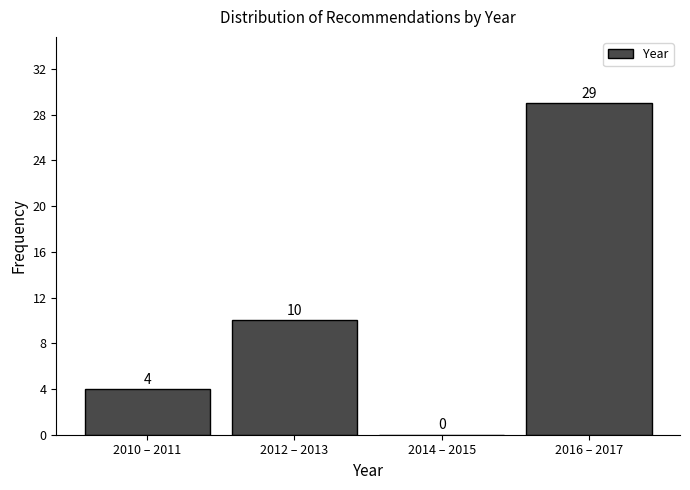

The value at 2014 – 2015 is 0. True or false?

True